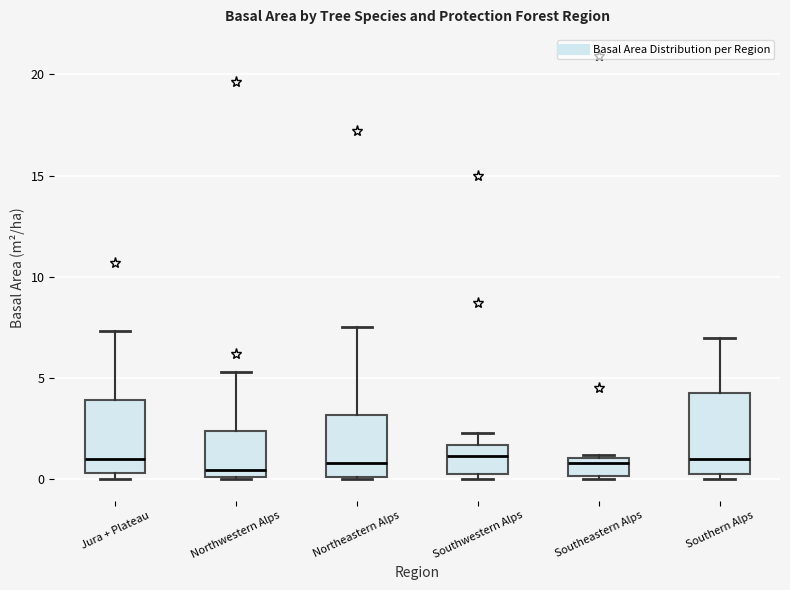

Where does the median line of the box for Southern Alps sit on the y-axis? The values are not printed on the chart, so give them approximately, as read against the axis.

1.0